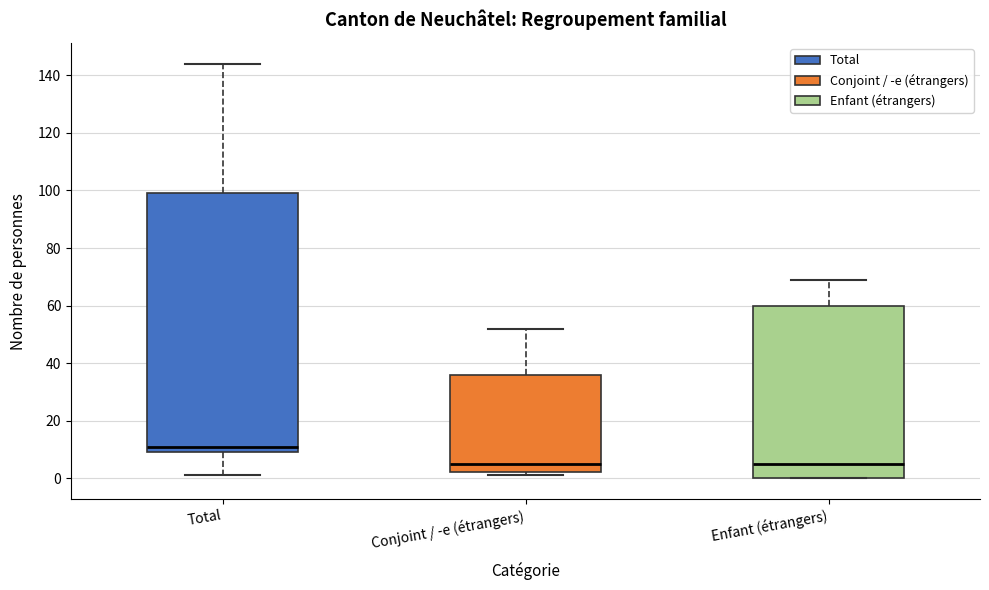

Comparing the boxes themselves (not the whiskers), which one is the tallest?

Total